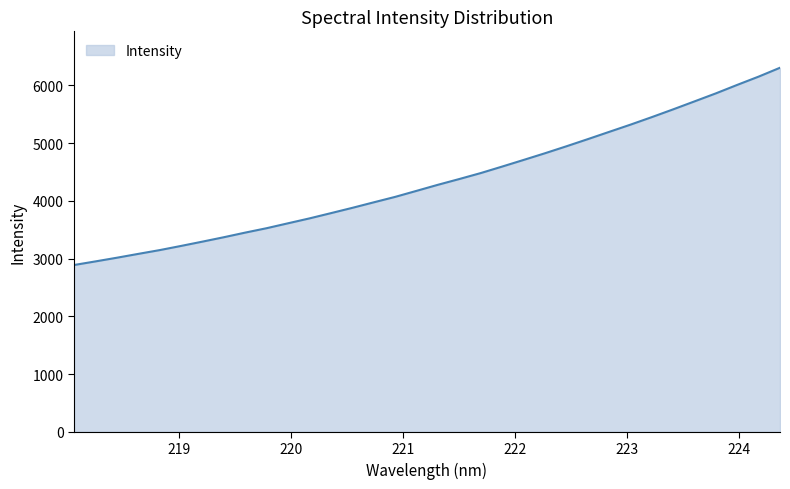

What is the greatest value displayed?

6307.0